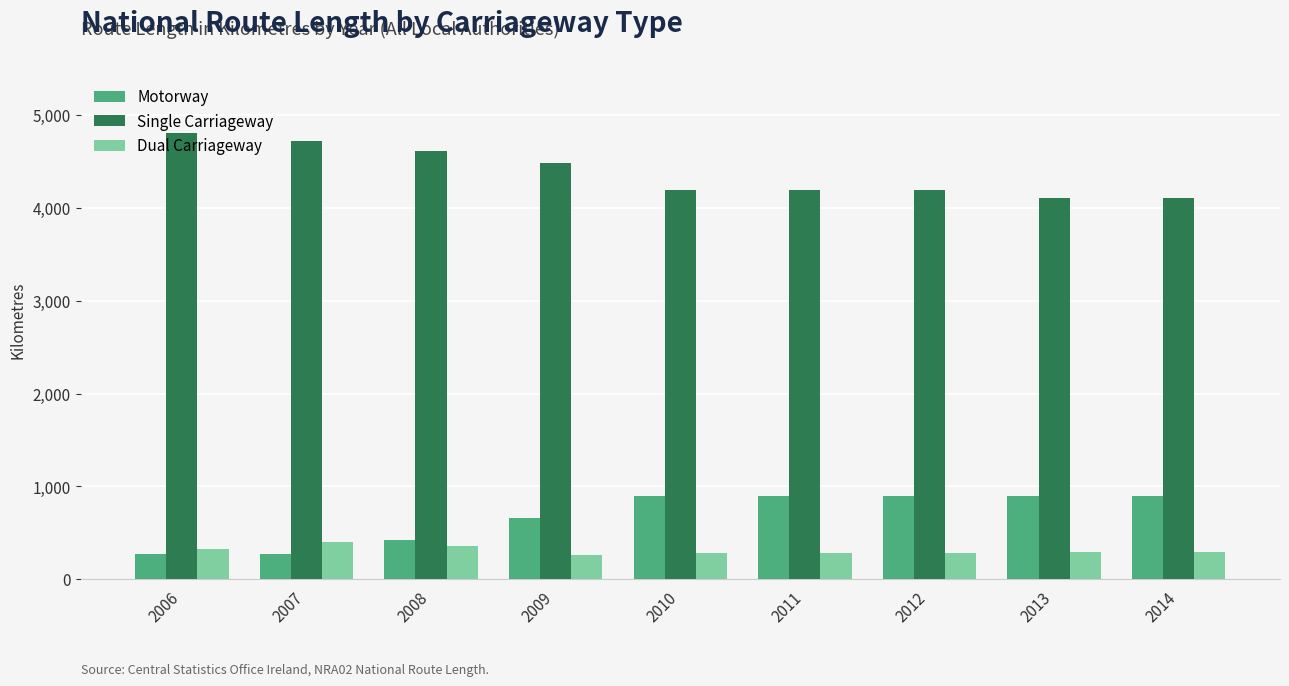

What is the sum of the Single Carriageway values at 2008 and 2010?

8799